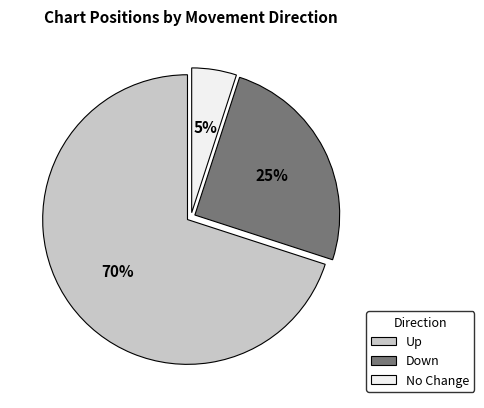

To the nearest percent, what percentage of the pie is No Change?

5%